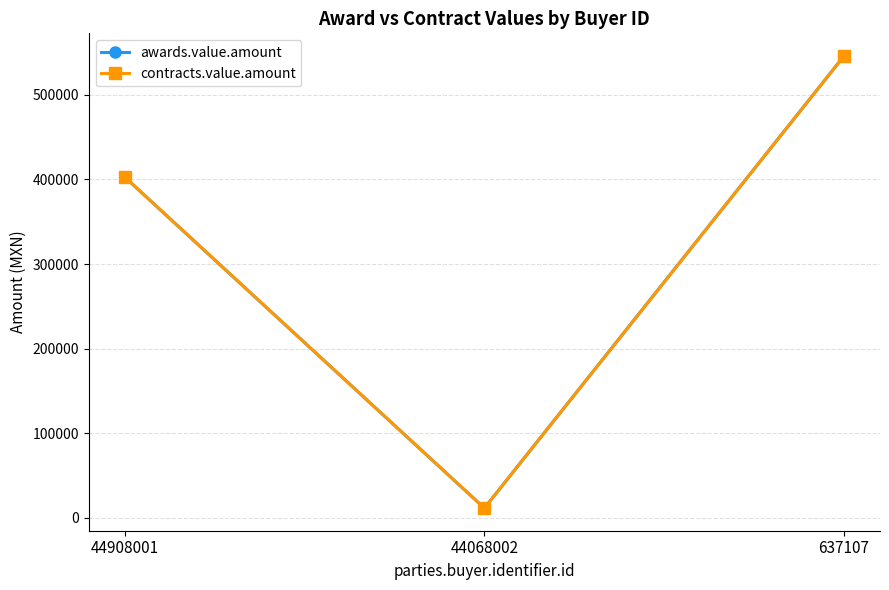

What are all the series names shown in the legend?

awards.value.amount, contracts.value.amount